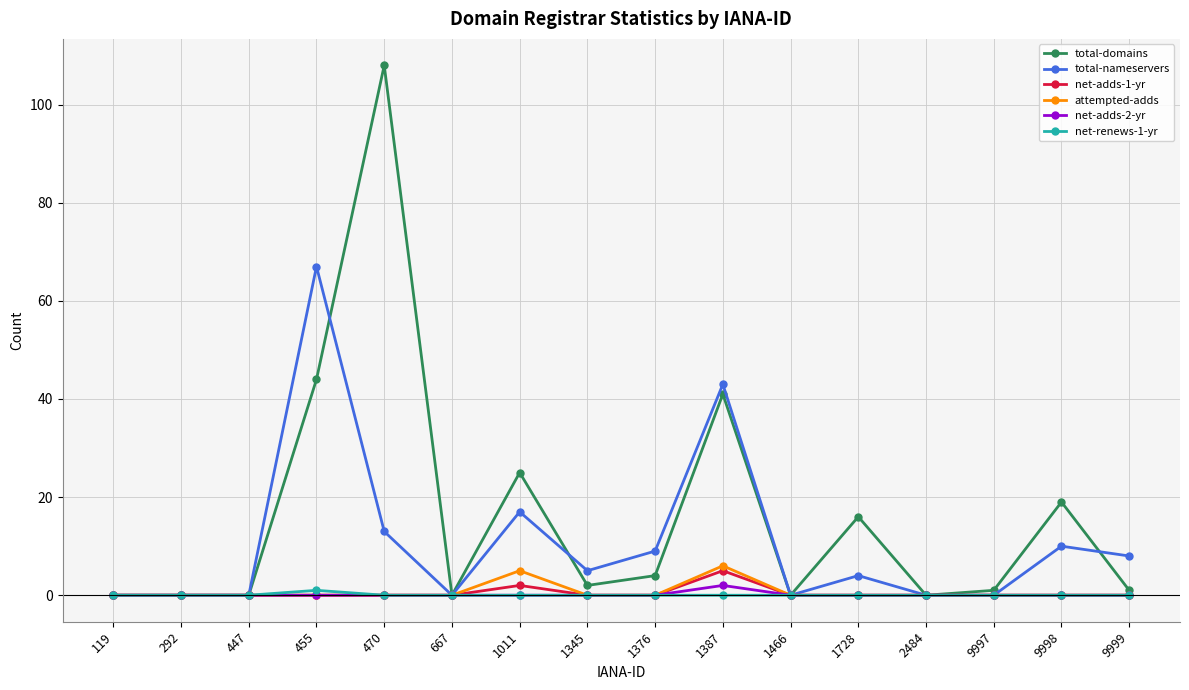

Is this an area chart (filled region under the line)?

No